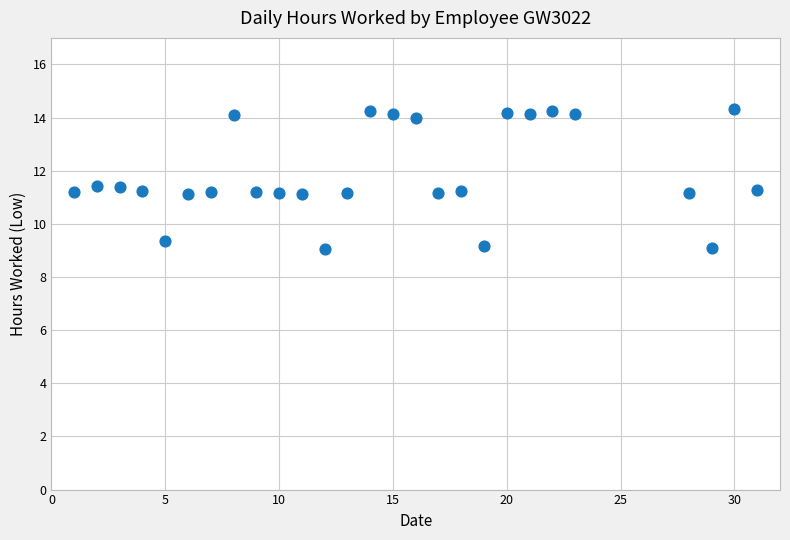

What is the range of X values (max minus min)?

30.0